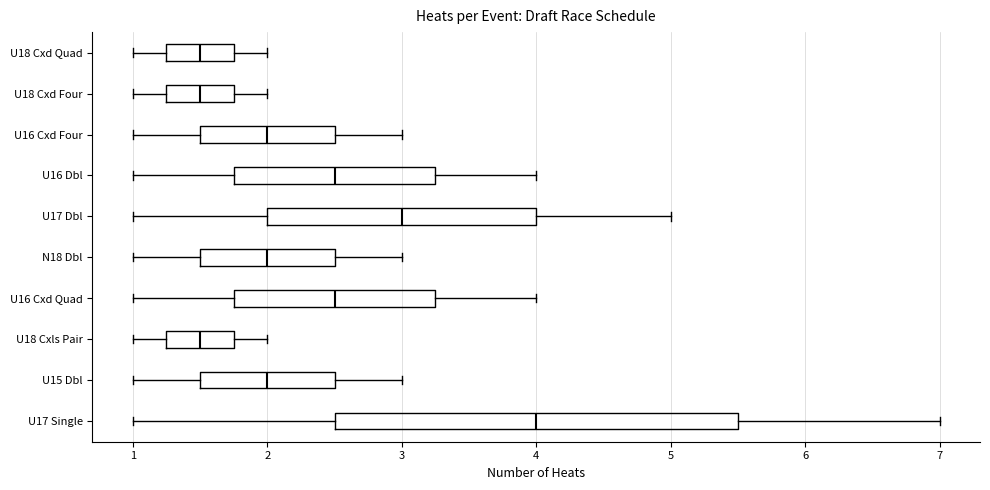

Reading bottom to top, read every box against the x-axis: the position of its median line, the range the box covers, and the ends of its whiskers. The values are not printed on the chart, so give them approximately, as read against the axis.

U17 Single: median 4.0, box 2.5 to 5.5, whiskers 1.0 to 7.0
U15 Dbl: median 2.0, box 1.5 to 2.5, whiskers 1.0 to 3.0
U18 Cxls Pair: median 1.5, box 1.3 to 1.8, whiskers 1.0 to 2.0
U16 Cxd Quad: median 2.5, box 1.8 to 3.3, whiskers 1.0 to 4.0
N18 Dbl: median 2.0, box 1.5 to 2.5, whiskers 1.0 to 3.0
U17 Dbl: median 3.0, box 2.0 to 4.0, whiskers 1.0 to 5.0
U16 Dbl: median 2.5, box 1.8 to 3.3, whiskers 1.0 to 4.0
U16 Cxd Four: median 2.0, box 1.5 to 2.5, whiskers 1.0 to 3.0
U18 Cxd Four: median 1.5, box 1.3 to 1.8, whiskers 1.0 to 2.0
U18 Cxd Quad: median 1.5, box 1.3 to 1.8, whiskers 1.0 to 2.0